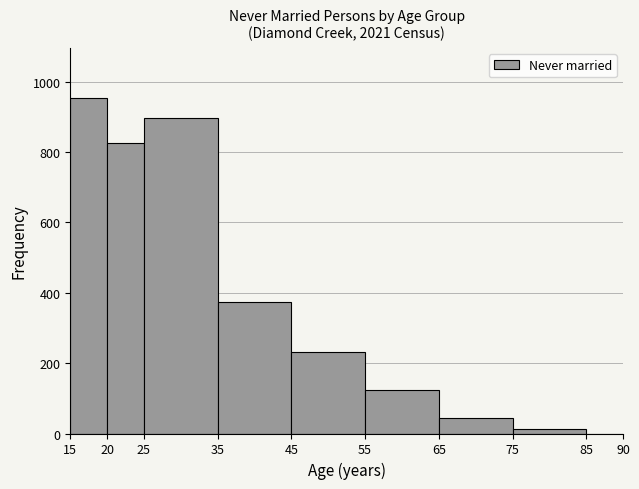

How tall is the bar that spans 45 to 55 on the x-axis? The values are not printed on the chart, so give them approximately, as read against the axis.

240